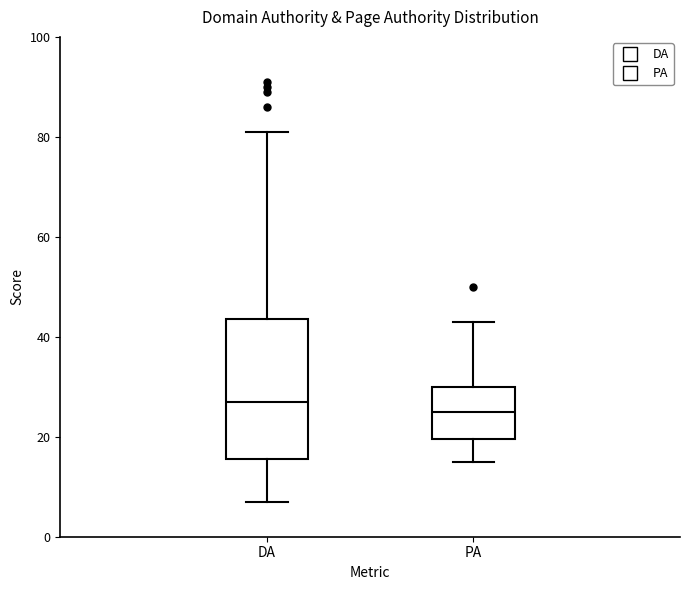

Which box's median line is the highest?

DA